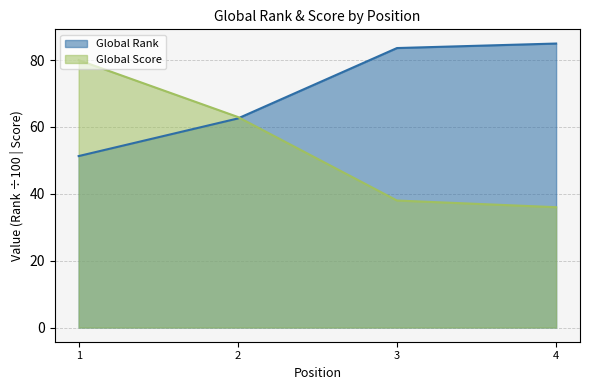

What is the total value across all series at 2?

125.5